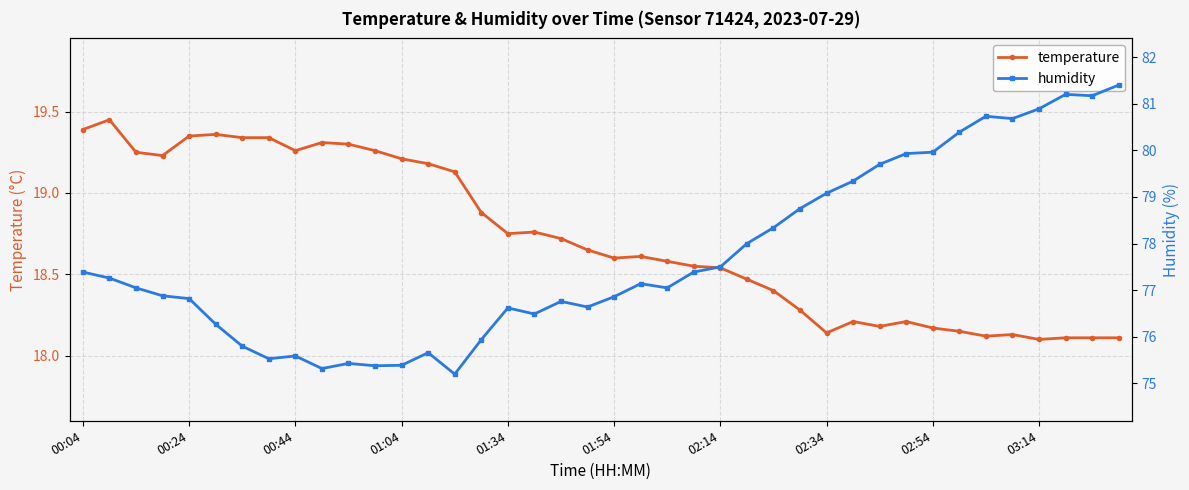

The value of temperature at 00:24 is 4.7. True or false?

False